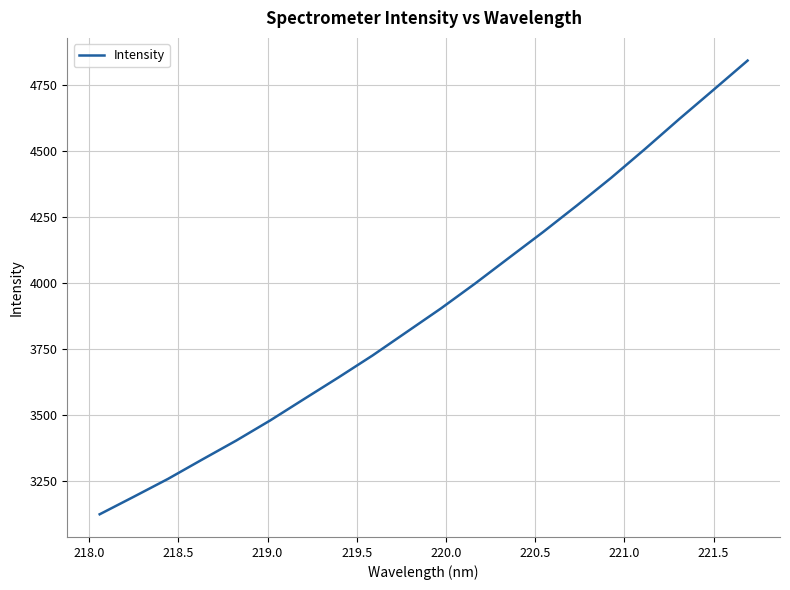

Does the chart display data point markers on the line(s)?

No